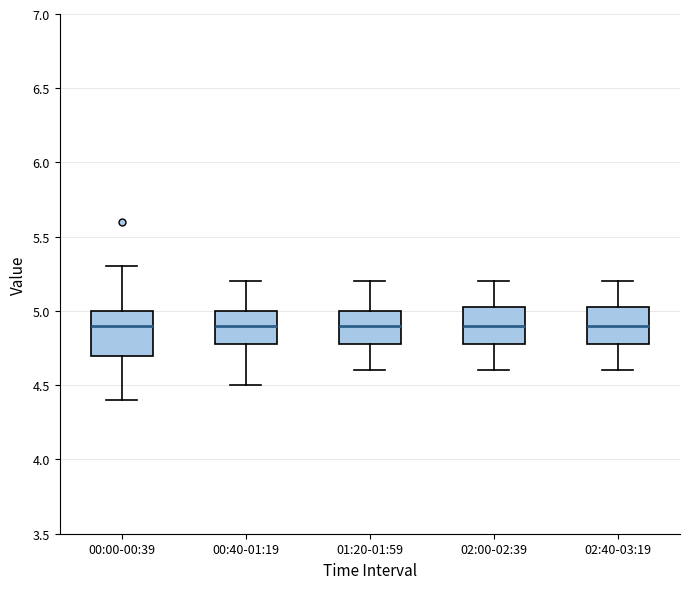

Reading left to right, read every box against the y-axis: the position of its median line, the range the box covers, and the ends of its whiskers. The values are not printed on the chart, so give them approximately, as read against the axis.

00:00-00:39: median 4.90, box 4.70 to 5.00, whiskers 4.40 to 5.30
00:40-01:19: median 4.90, box 4.80 to 5.00, whiskers 4.50 to 5.20
01:20-01:59: median 4.90, box 4.80 to 5.00, whiskers 4.60 to 5.20
02:00-02:39: median 4.90, box 4.80 to 5.05, whiskers 4.60 to 5.20
02:40-03:19: median 4.90, box 4.80 to 5.05, whiskers 4.60 to 5.20